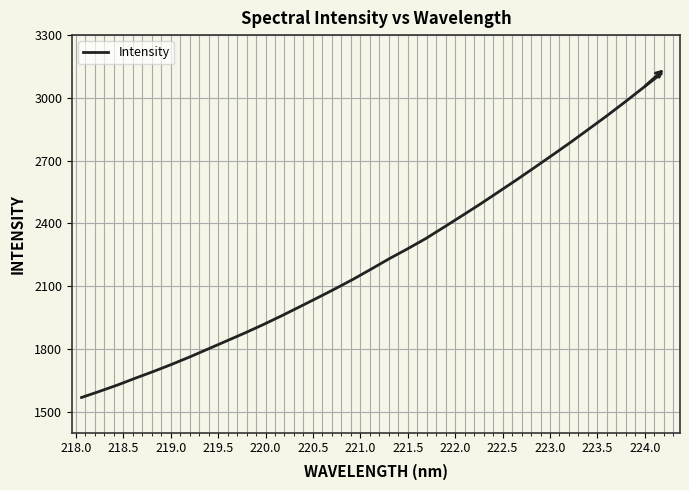

True or false: the data has more than 0 interior local peaks.

False